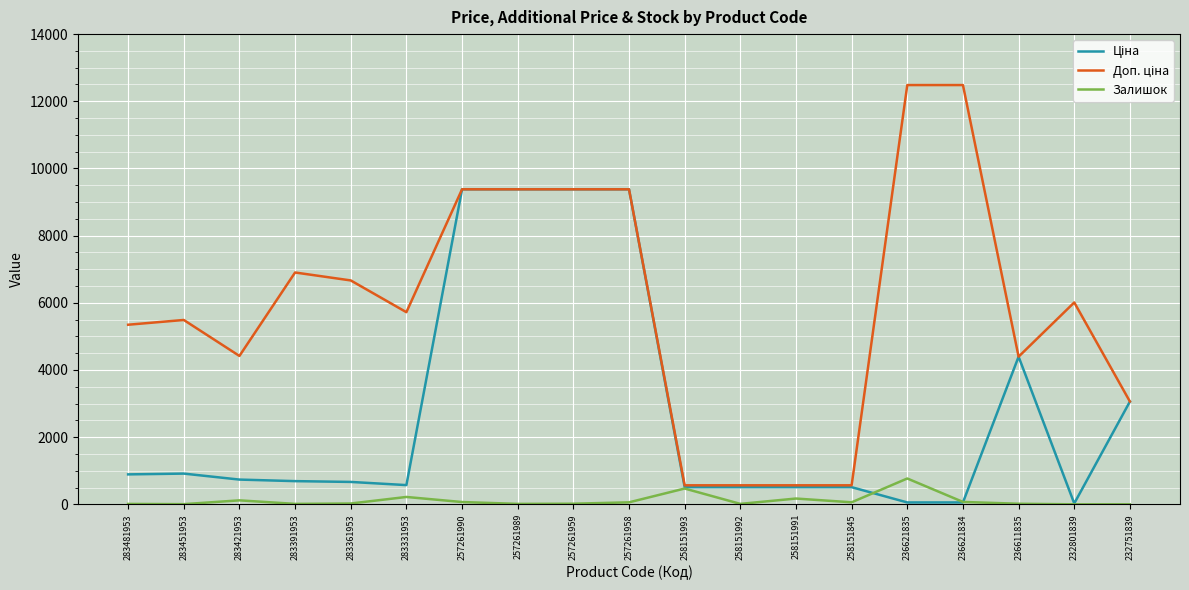

Which category has the highest value in the Залишок series?

236621835